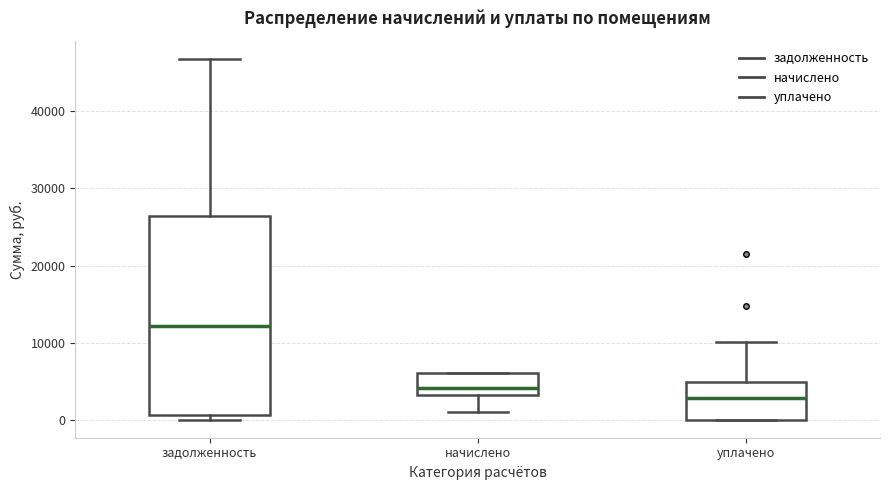

Reading left to right, read every box against the y-axis: the position of its median line, the range the box covers, and the ends of its whiskers. The values are not printed on the chart, so give them approximately, as read against the axis.

задолженность: median 12000, box 1000 to 26000, whiskers 0 to 47000
начислено: median 4000, box 3000 to 6000, whiskers 1000 to 6000
уплачено: median 3000, box 0 to 5000, whiskers 0 to 10000